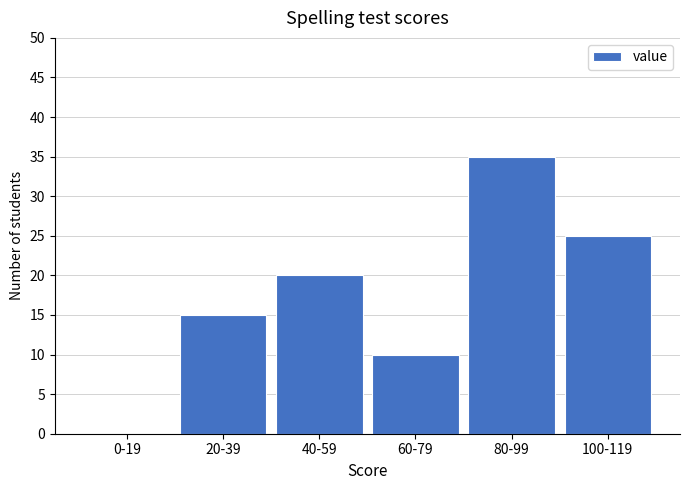

Reading left to right, list all the values displayed in this chart.

0-19=0	20-39=15	40-59=20	60-79=10	80-99=35	100-119=25